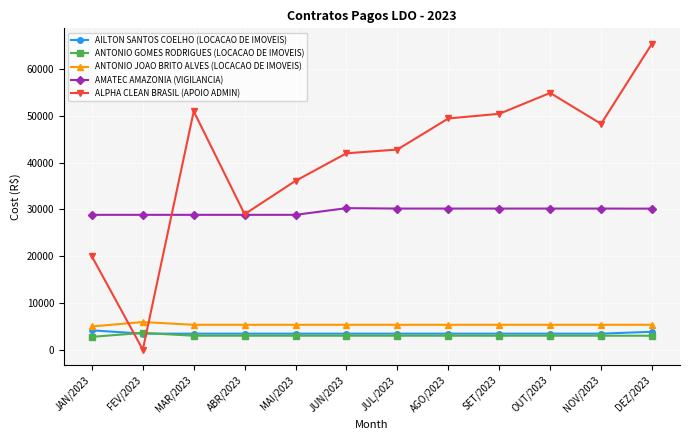

What position from the right is OUT/2023?

3